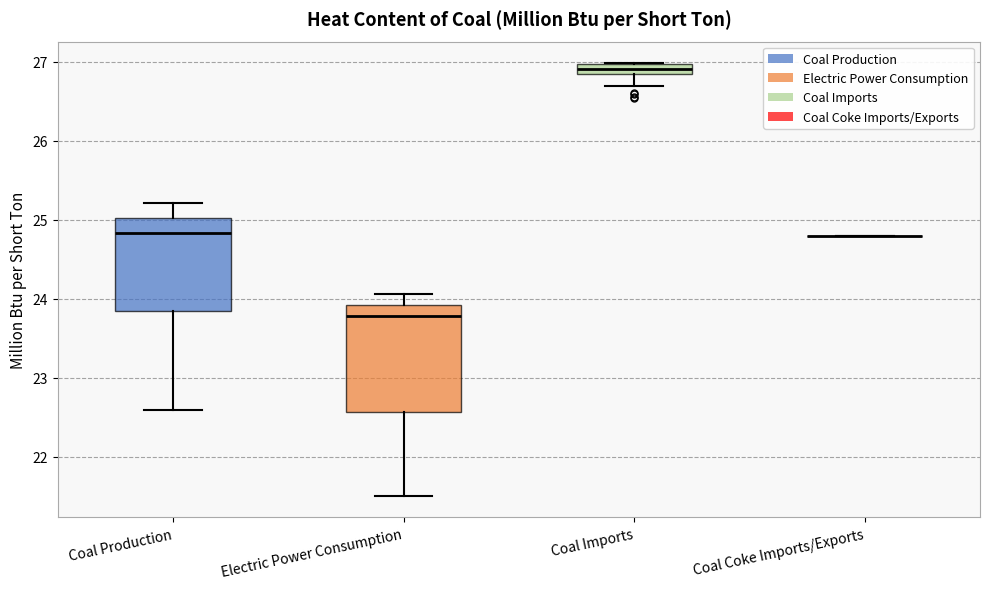

Where does the median line of the box for Coal Production sit on the y-axis? The values are not printed on the chart, so give them approximately, as read against the axis.

24.8